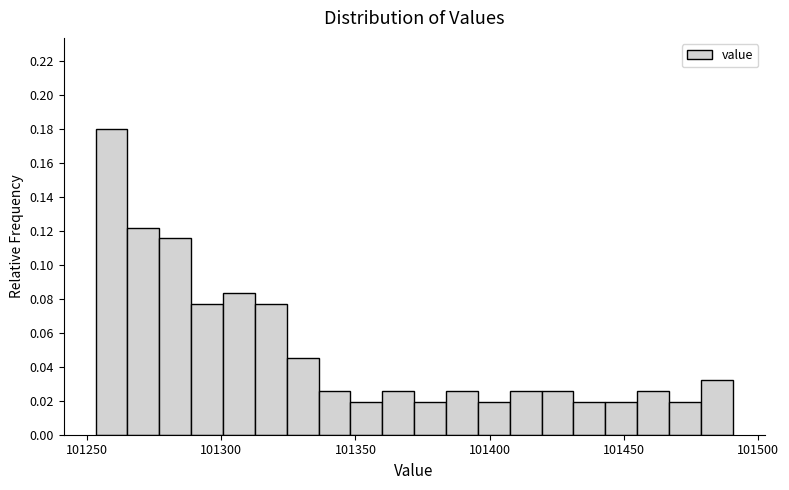

Around what value on the x-axis is the tallest bar? Give the approximate position of its centre, as read against the axis.

101260